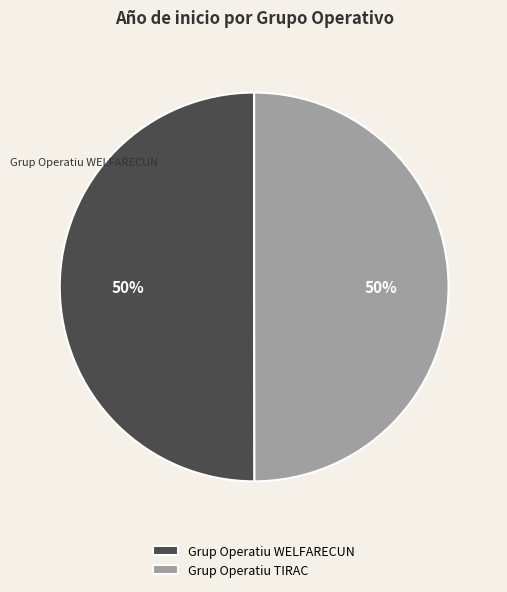

Count the number of slices in the pie.

2